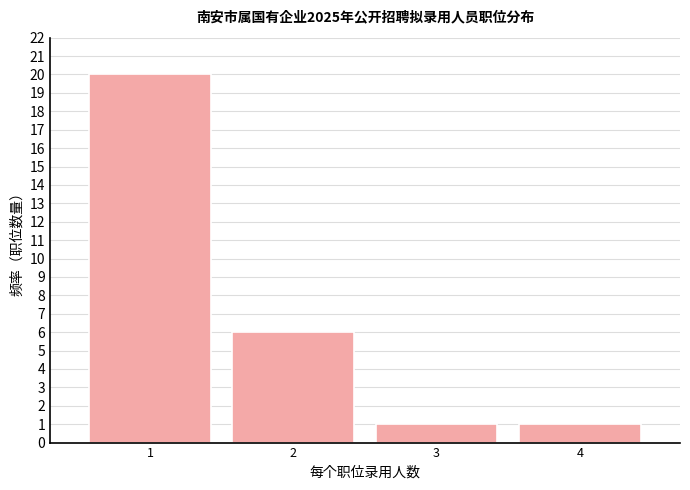

Reading right to left, extract all data points from this chart.

1	1	6	20